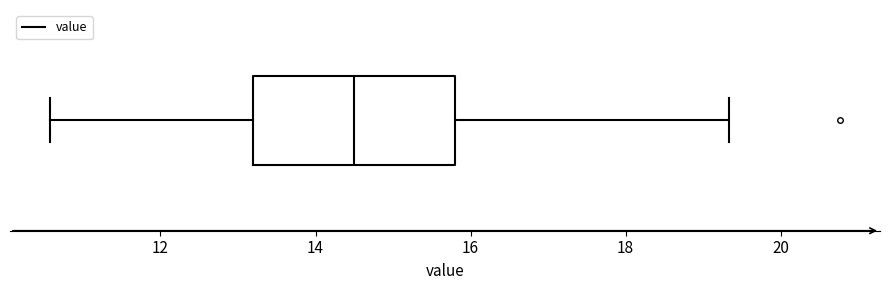

Read this box plot against the x-axis: the position of the median line, the range covered by the box, and the ends of both whiskers. The values are not printed on the chart, so give them approximately, as read against the axis.

median 14.6, box 13.2 to 15.8, whiskers 10.6 to 19.4